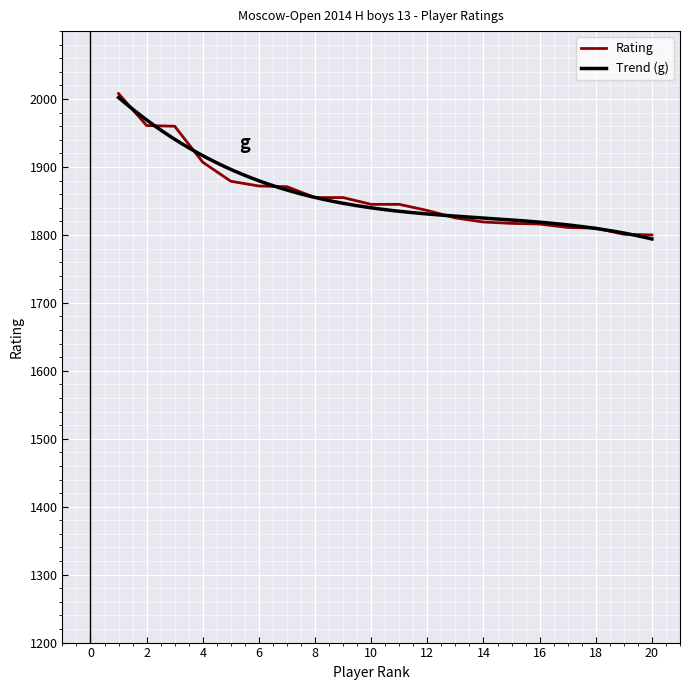

What is the sum of all values?

37193